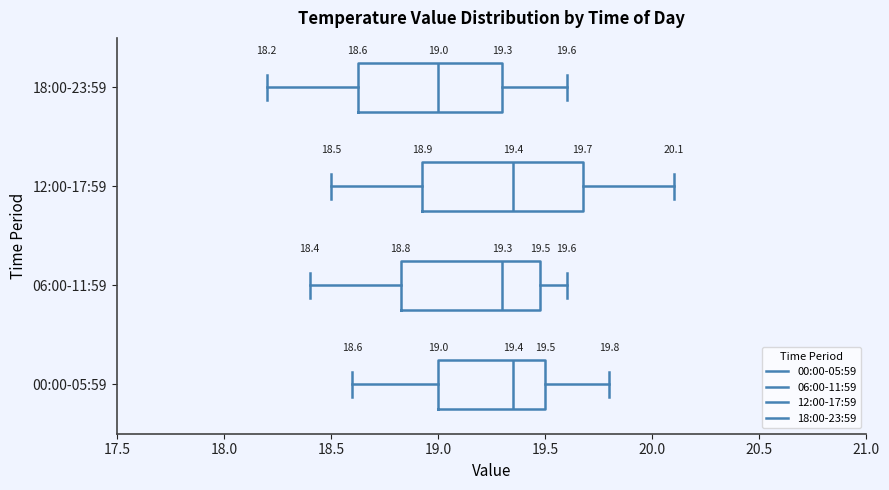

Which box is the widest, from its left edge to its right edge?

12:00-17:59